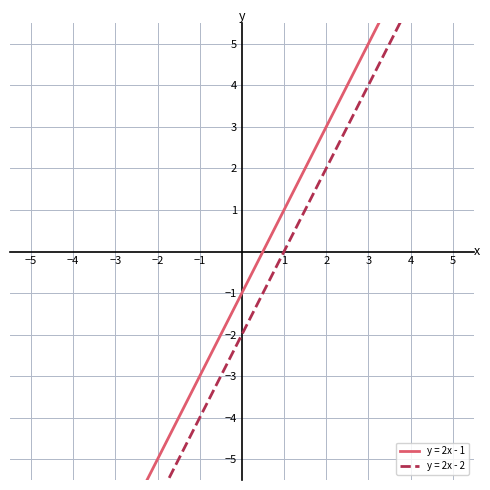

Reading left to right, extract all data points from this chart.

y = 2x - 1: -11	-9	-7	-5	-3	-1	1	3	5	7	9	11
y = 2x - 2: -12	-10	-8	-6	-4	-2	0	2	4	6	8	10